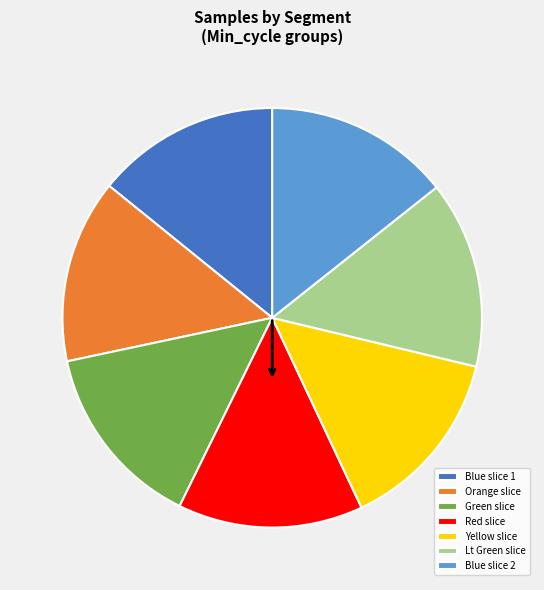

True or false: Red slice accounts for 14% of the total.

True